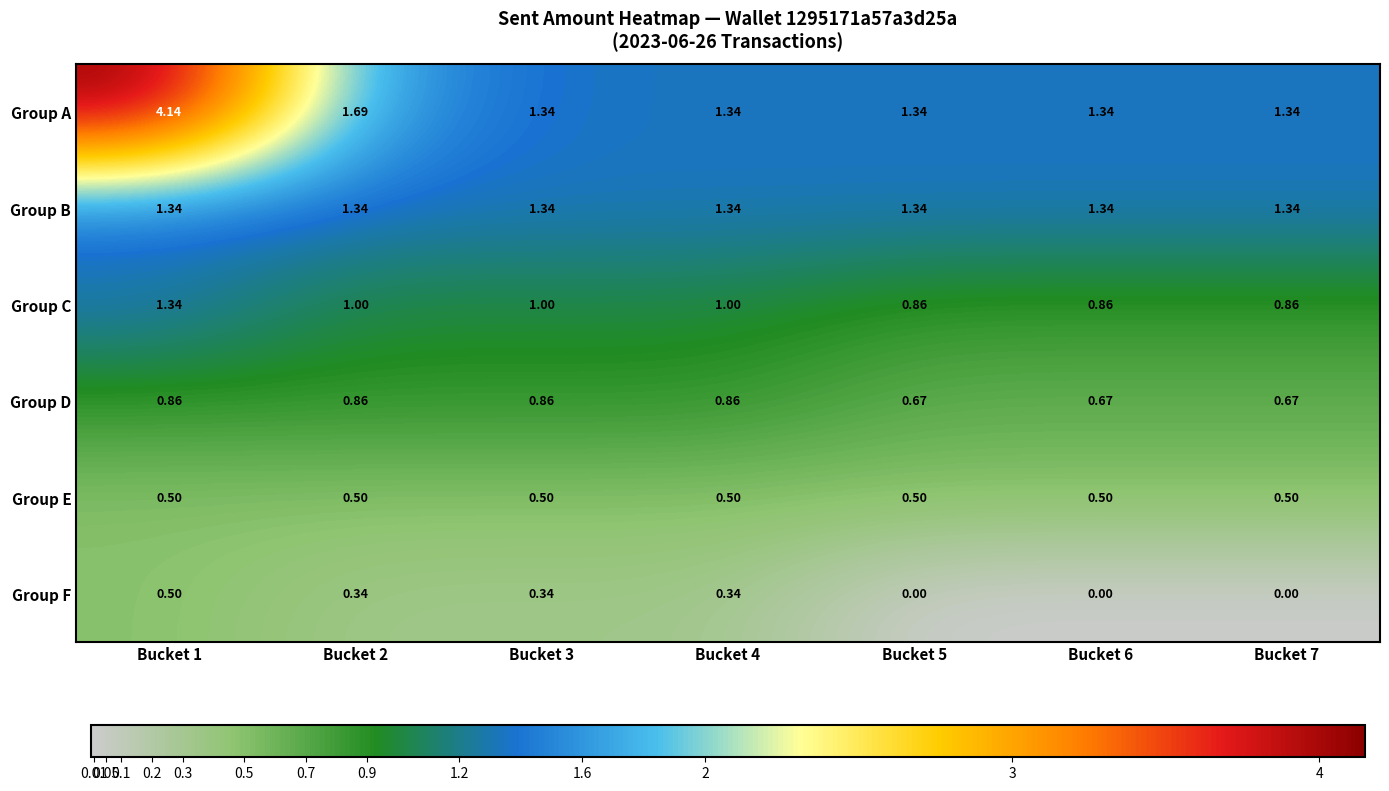

Rank the series at Bucket 2 from highest to lowest value.

Group A, Group B, Group C, Group D, Group E, Group F